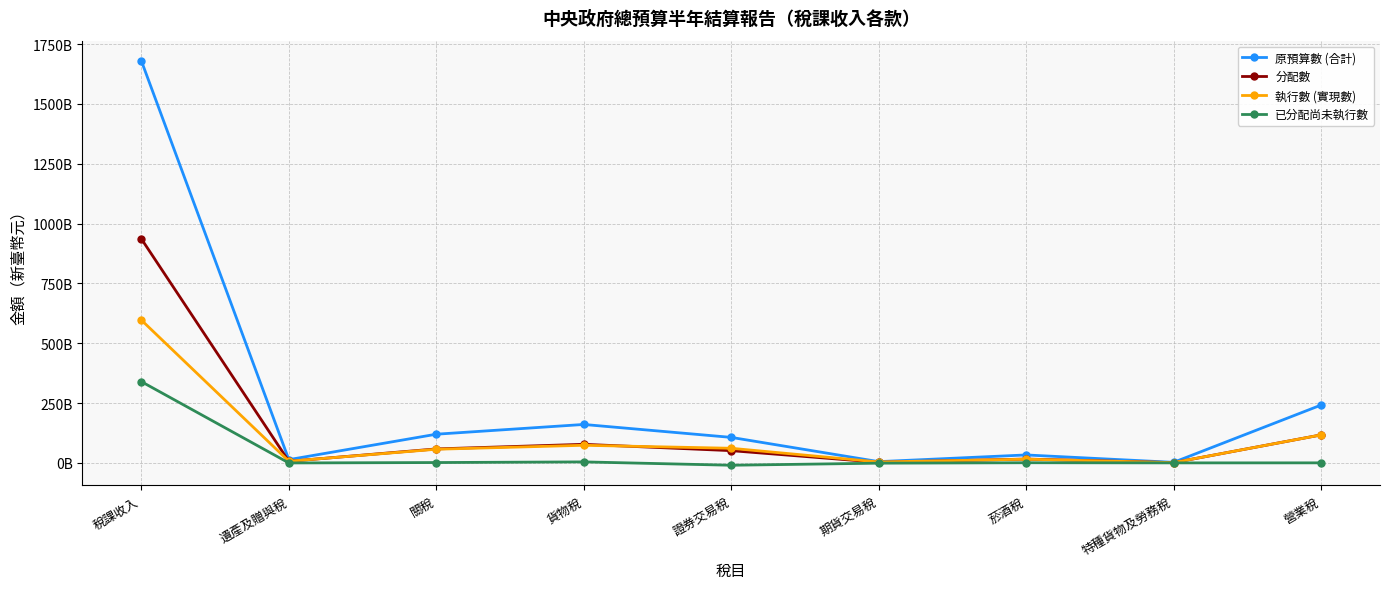

What are all the series names shown in the legend?

原預算數 (合計), 分配數, 執行數 (實現數), 已分配尚未執行數